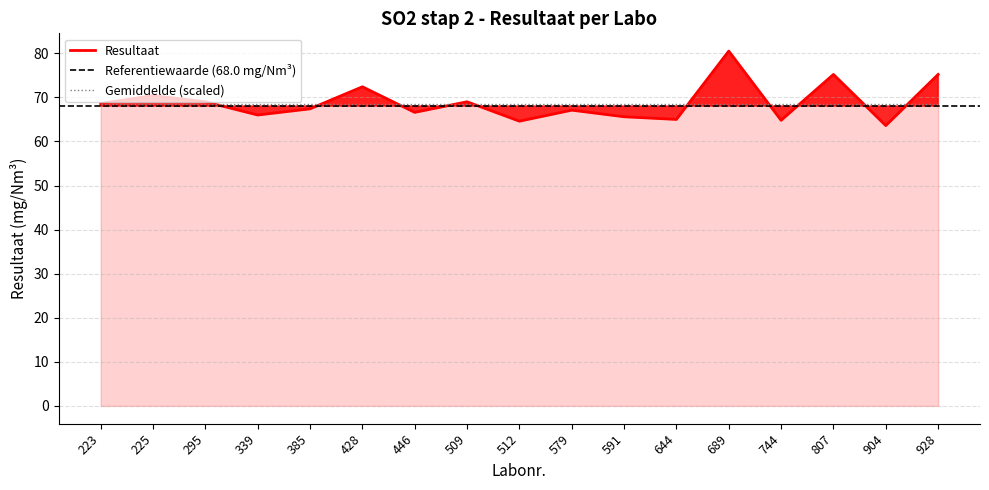

Which label corresponds to the largest value in the chart?

689